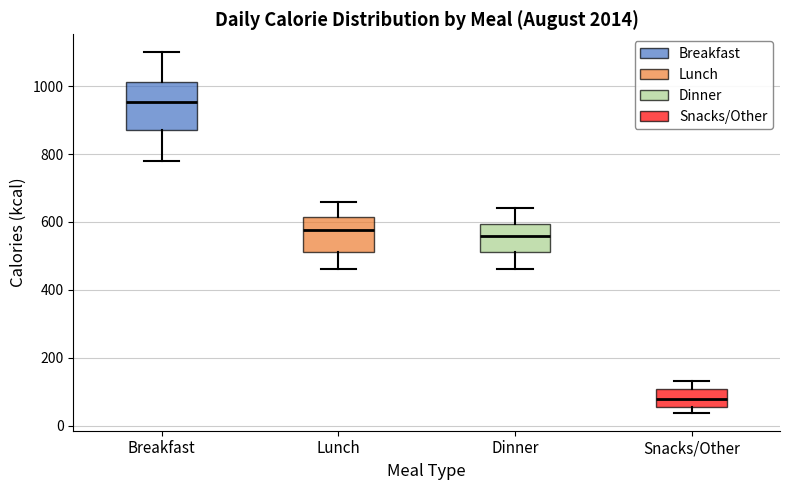

Which box has the lowest median line?

Snacks/Other